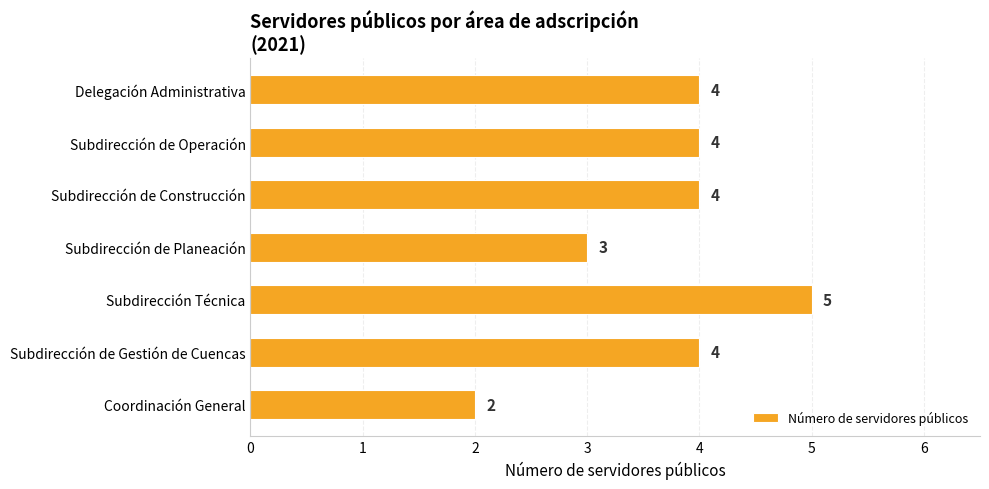

Are the bars horizontal?

Yes